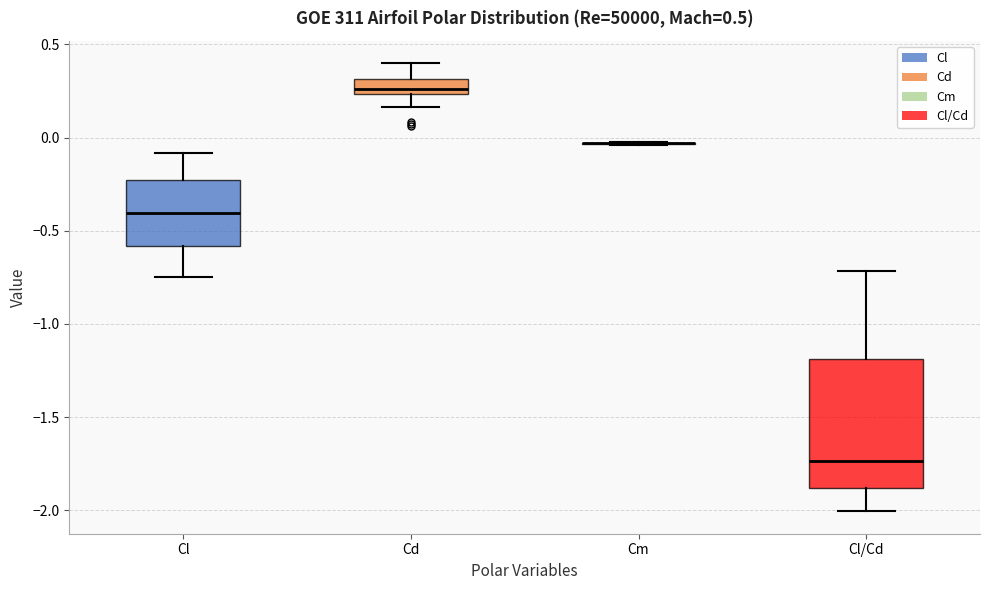

Comparing the boxes themselves (not the whiskers), which one is the tallest?

Cl/Cd